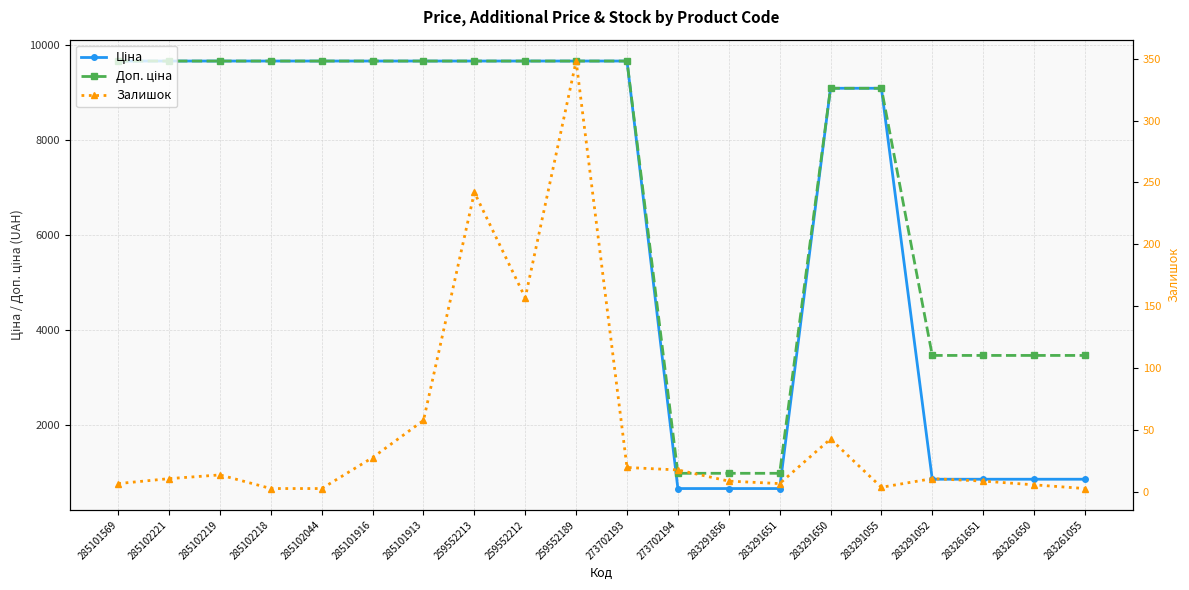

Between 259552212 and 283291650, which series saw the biggest shift?

Ціна